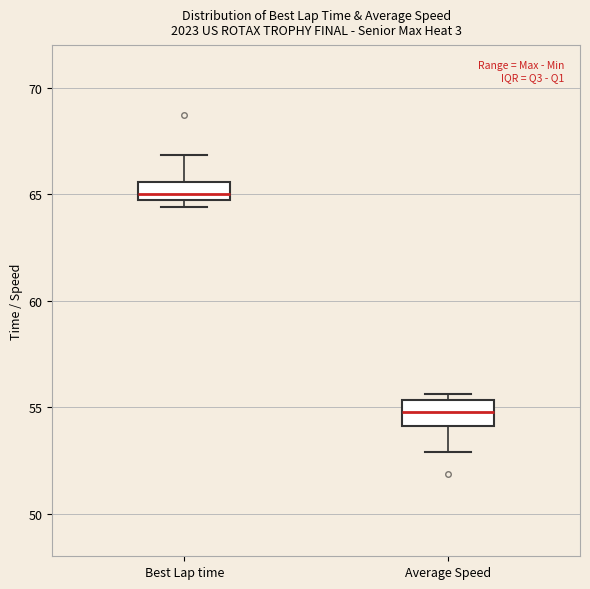

Which box's median line is the highest?

Best Lap time